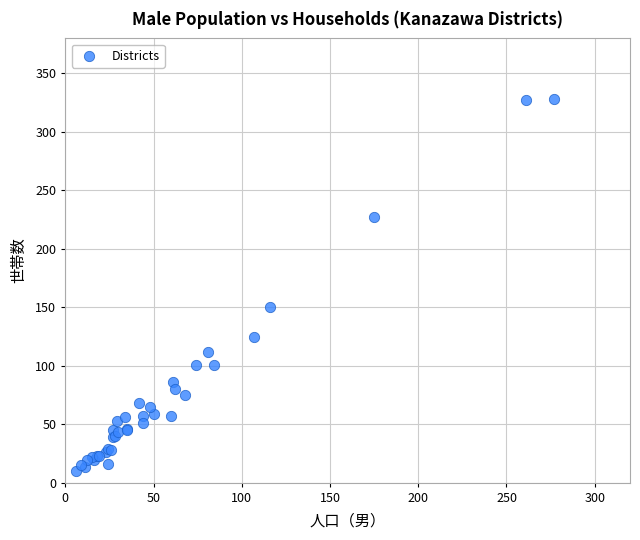

What Y value in the scatter plot is closest to 169?

150